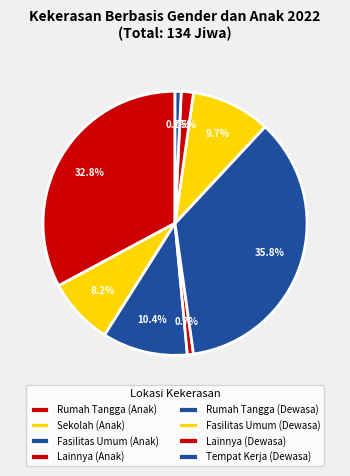

What portion of the pie excludes Lainnya (Anak)?

99.3%